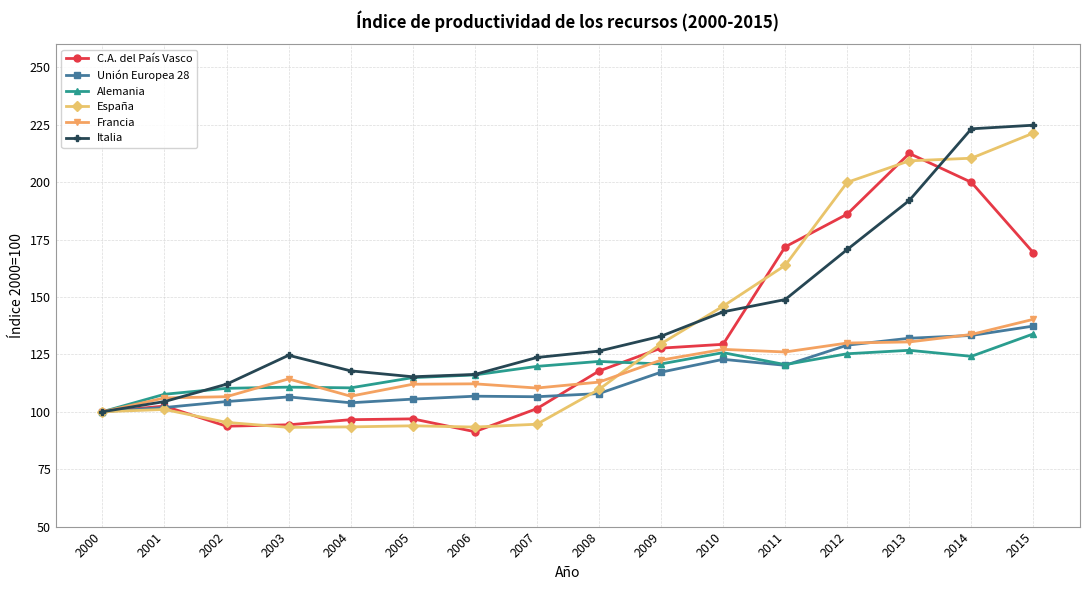

True or false: Francia has a value of 77.7 at 2015.

False